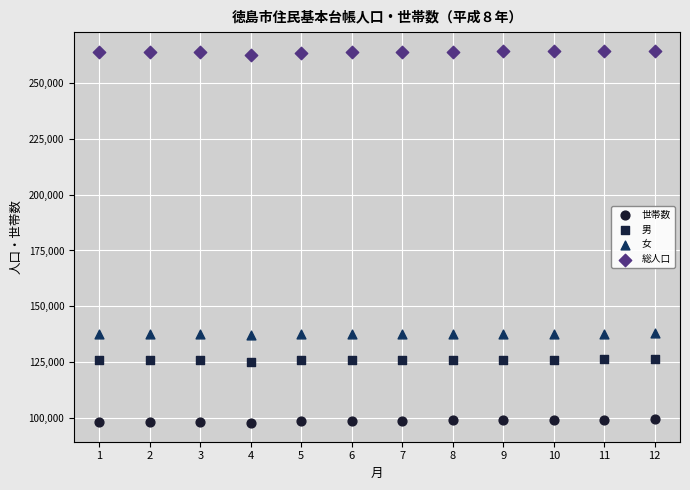

What are all the series names shown in the legend?

世帯数, 男, 女, 総人口